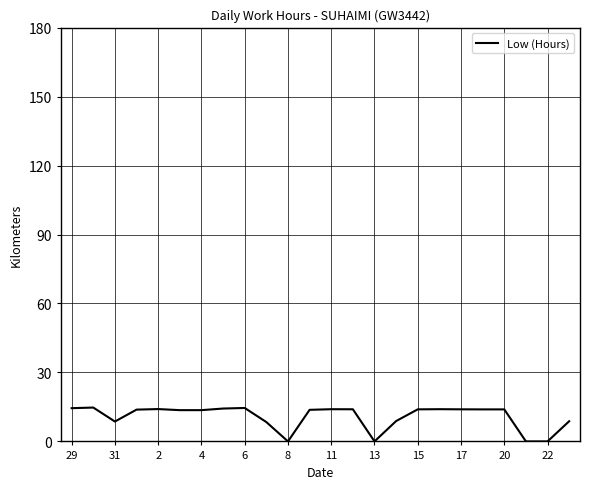

How many lines are shown in the chart?

1